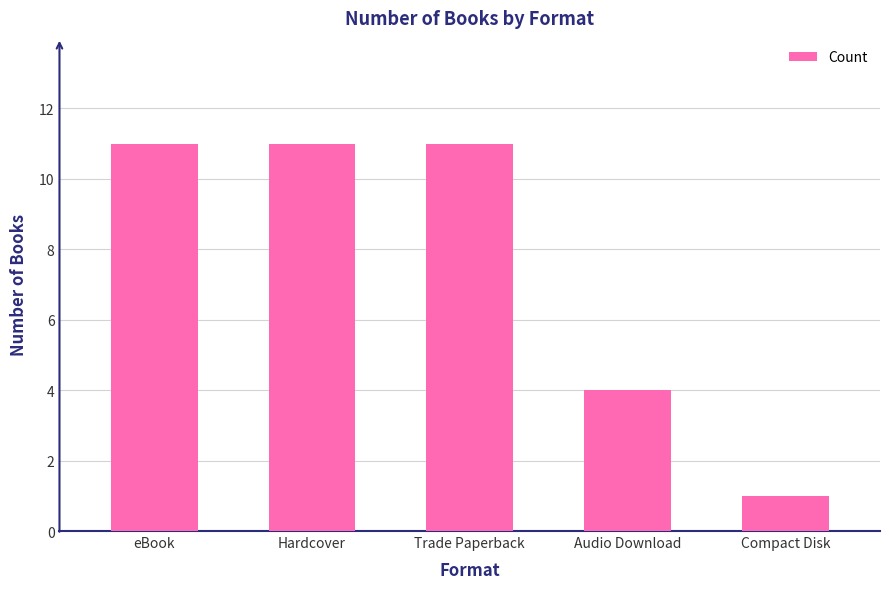

Count the values in the range 4 to 11.

4